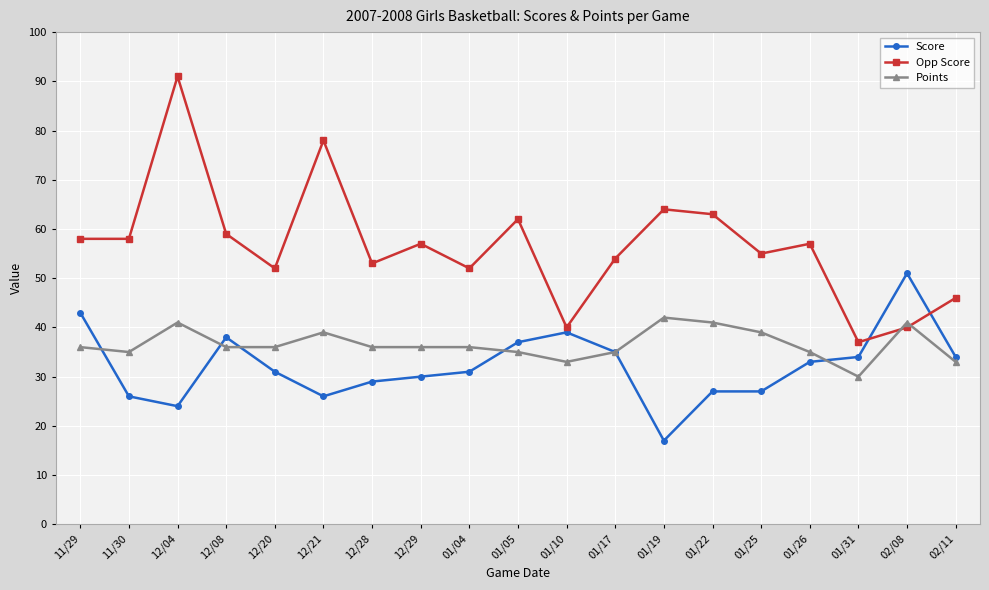

What position from the left is 12/29?

8